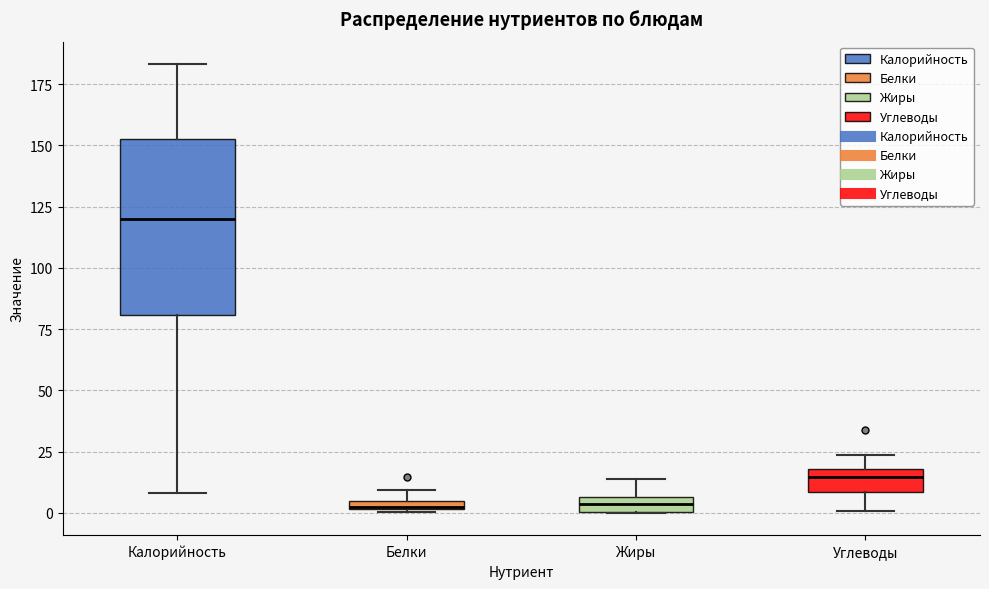

Which box is the tallest, from its lower edge to its upper edge?

Калорийность